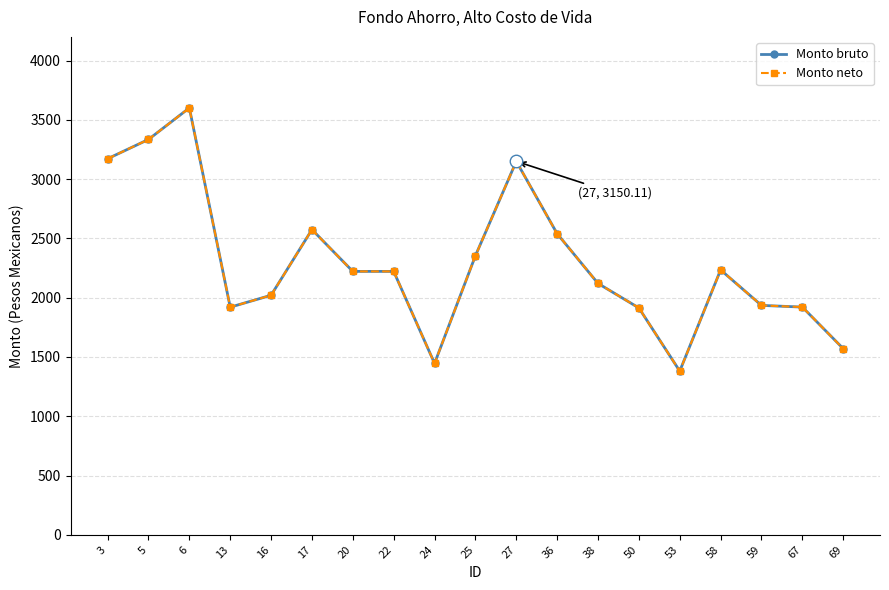

What is the value of the Monto neto point at the 18th from the left?

1920.9